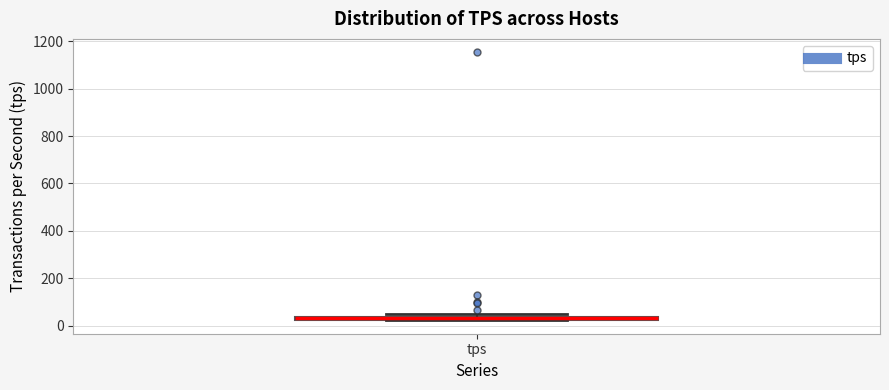

Where is the lower edge of the box for tps on the y-axis? The values are not printed on the chart, so give them approximately, as read against the axis.

20